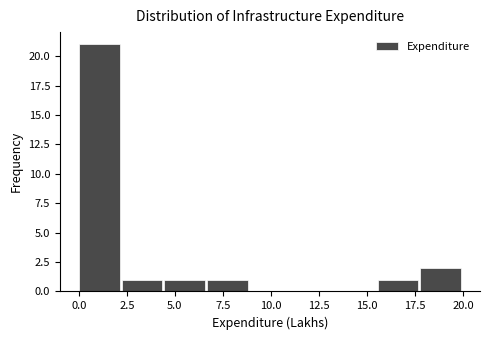

Reading left to right, list every bar in this chart as the range it spans on the x-axis followed by its height. Neither the bar edges nor the heights are printed on the chart, so give them approximately, as read against the axes.

0.0 to 2.0: 21
2.0 to 4.5: 1
4.5 to 6.5: 1
6.5 to 9.0: 1
9.0 to 11.0: 0
11.0 to 13.5: 0
13.5 to 15.5: 0
15.5 to 18.0: 1
18.0 to 20.0: 2